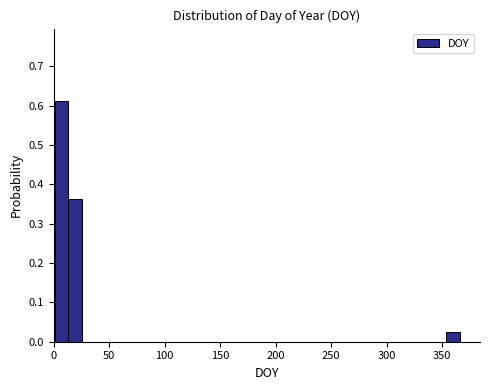

Around what value on the x-axis is the tallest bar? Give the approximate position of its centre, as read against the axis.

5